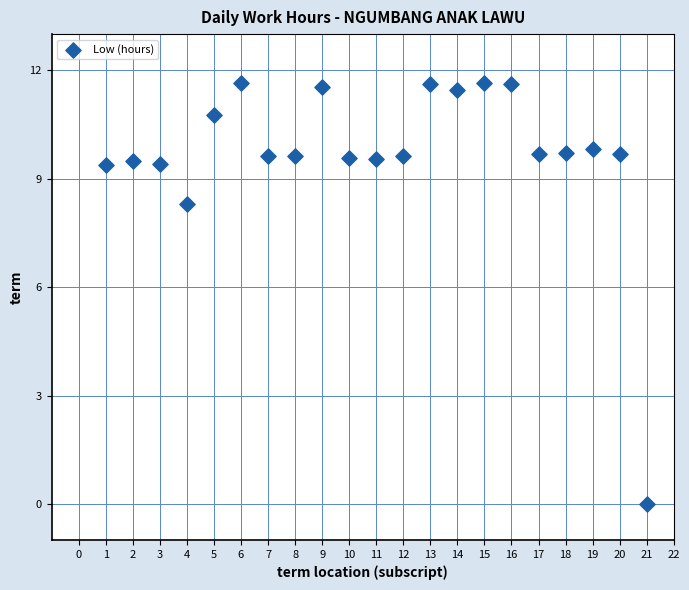

What Y value in the scatter plot is closest to 5?

8.3